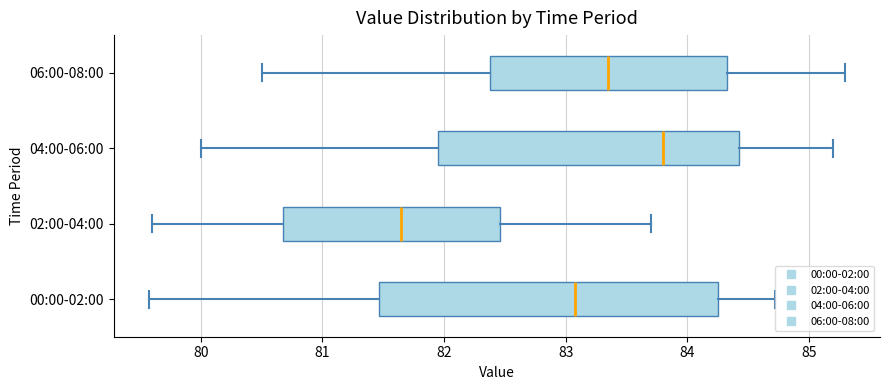

Which box's median line is the furthest to the right?

04:00-06:00